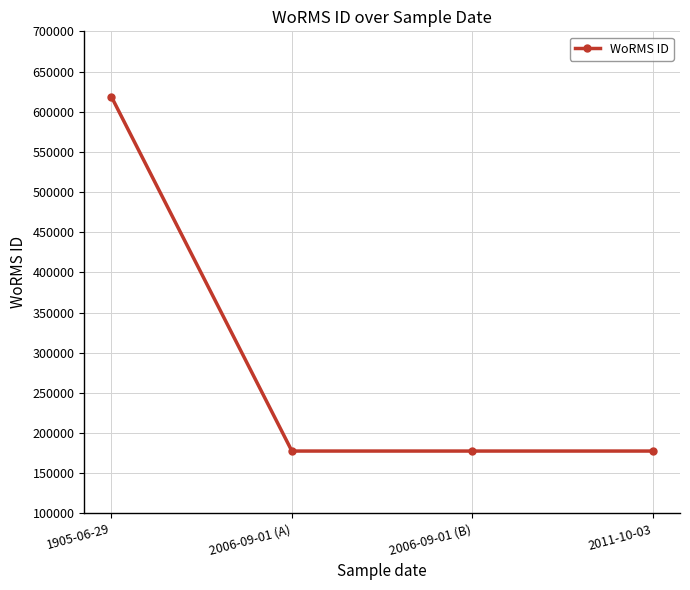

Is it true that the value at 1905-06-29 is 618741?

True